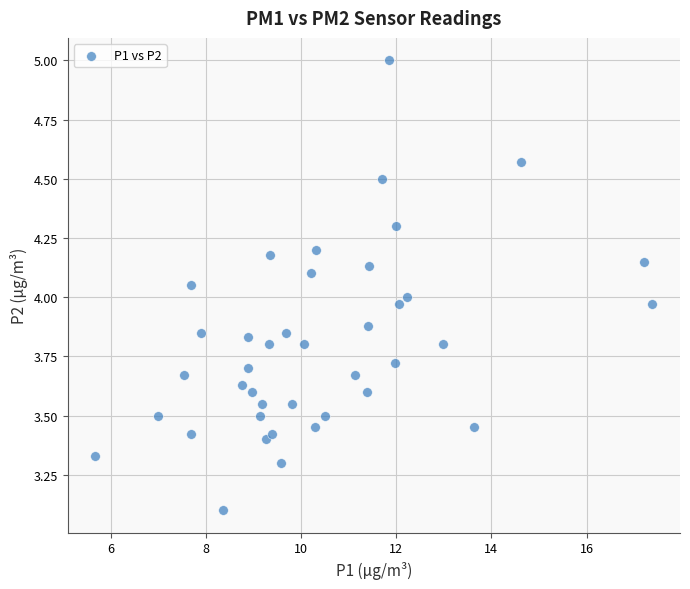

What is the range of Y values (max minus min)?

1.9